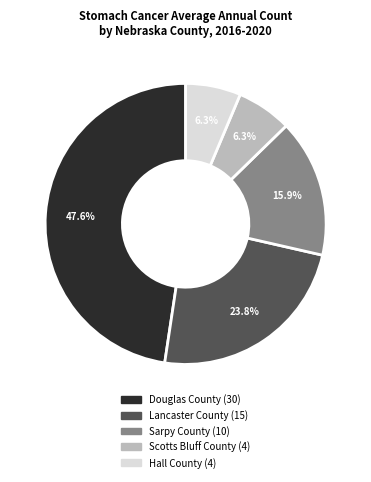

To the nearest percent, what is the combined percentage of Lancaster County and Scotts Bluff County?

30%